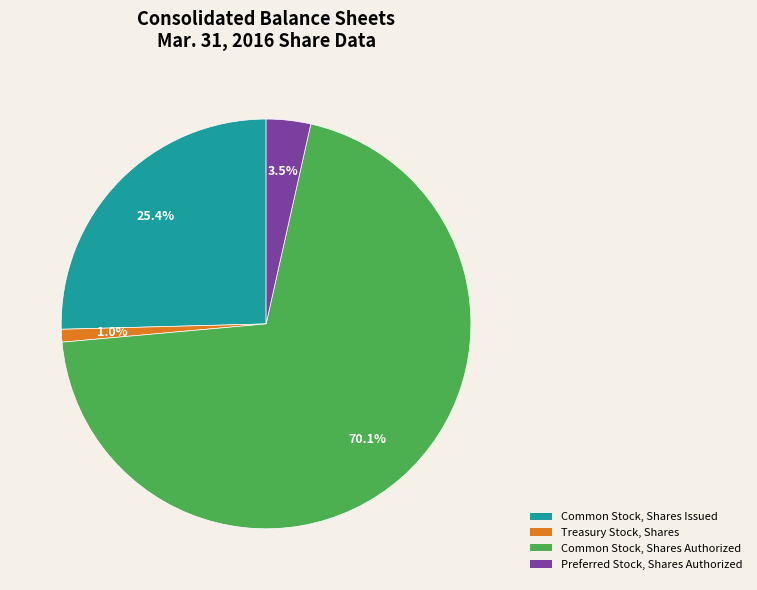

How many slices are in this pie chart?

4